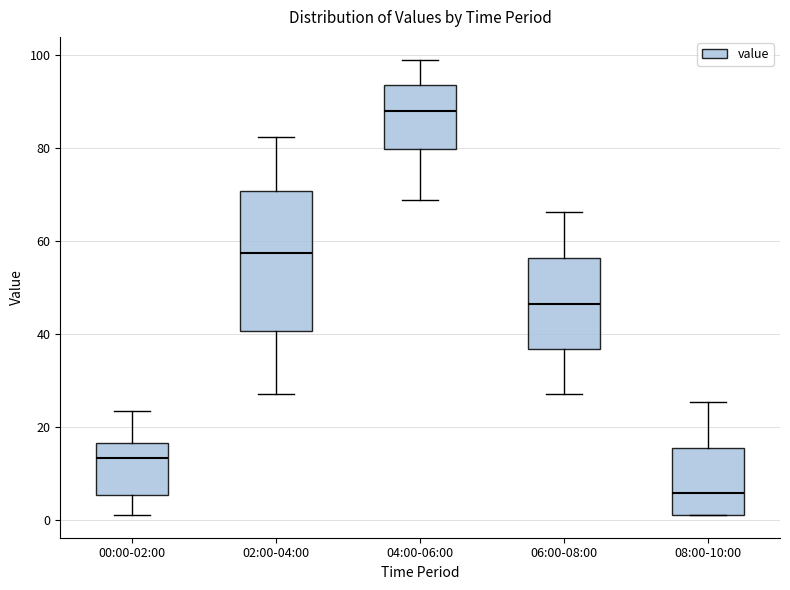

Reading left to right, transcribe this box plot: for each box, give where its median line is, the range the box spans, and where its two whiskers end, as read against the y-axis. The values are not printed on the chart, so give them approximately, as read against the axis.

00:00-02:00: median 14, box 6 to 16, whiskers 2 to 24
02:00-04:00: median 58, box 40 to 70, whiskers 28 to 82
04:00-06:00: median 88, box 80 to 94, whiskers 68 to 100
06:00-08:00: median 46, box 36 to 56, whiskers 28 to 66
08:00-10:00: median 6, box 2 to 16, whiskers 2 to 26